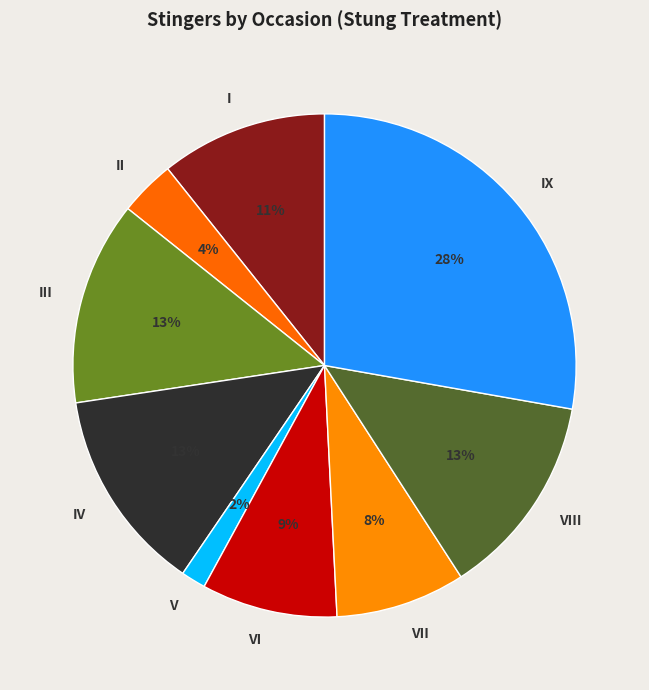

Does VII represent more than half of the total?

No